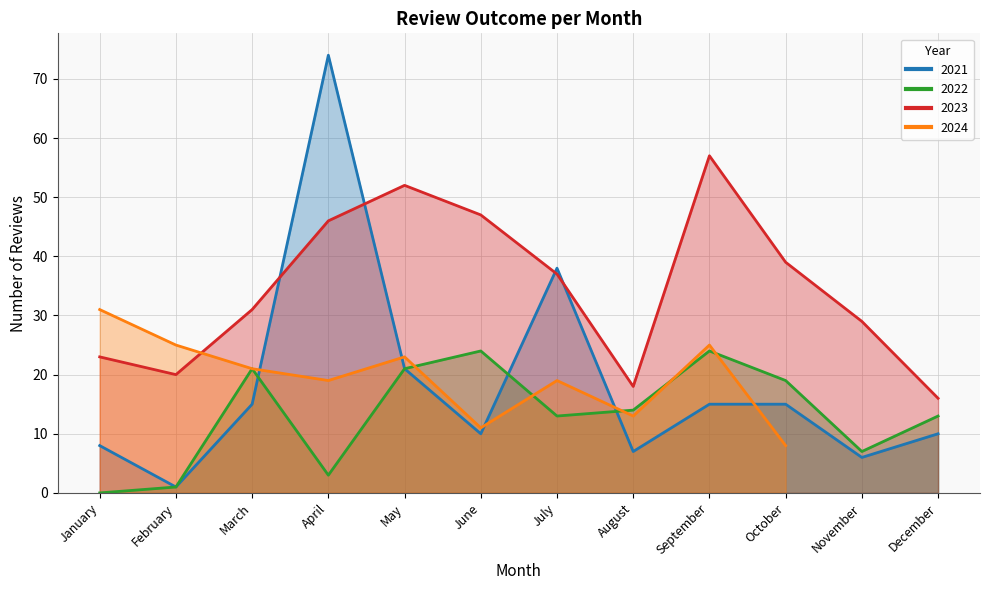

Between September and March, which is larger?

September